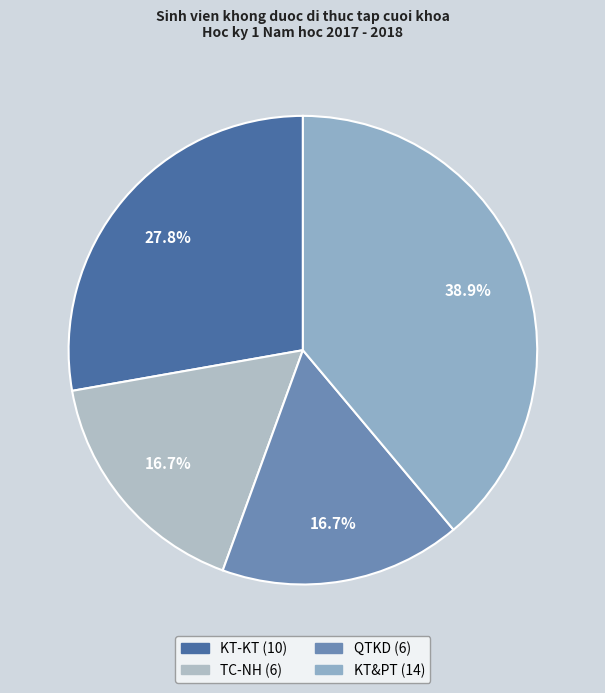

Count the number of slices in the pie.

4